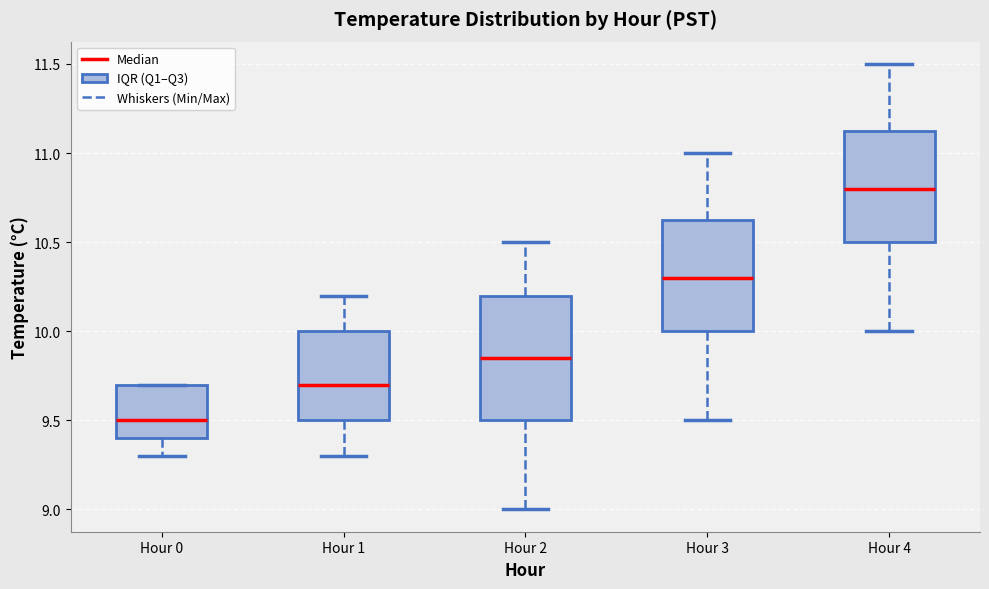

Reading left to right, transcribe this box plot: for each box, give where its median line is, the range the box spans, and where its two whiskers end, as read against the y-axis. The values are not printed on the chart, so give them approximately, as read against the axis.

Hour 0: median 9.50, box 9.40 to 9.70, whiskers 9.30 to 9.70
Hour 1: median 9.70, box 9.50 to 10.00, whiskers 9.30 to 10.20
Hour 2: median 9.85, box 9.50 to 10.20, whiskers 9.00 to 10.50
Hour 3: median 10.30, box 10.00 to 10.65, whiskers 9.50 to 11.00
Hour 4: median 10.80, box 10.50 to 11.15, whiskers 10.00 to 11.50